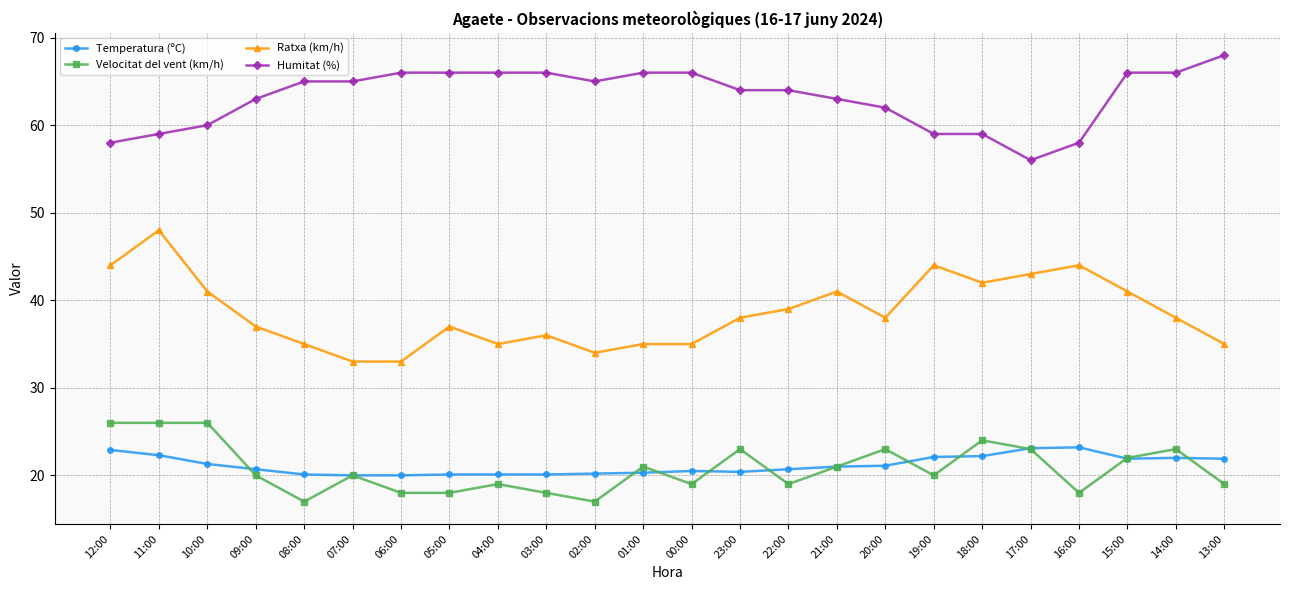

What is the spread (max minus min) of values at 14:00?

44.0